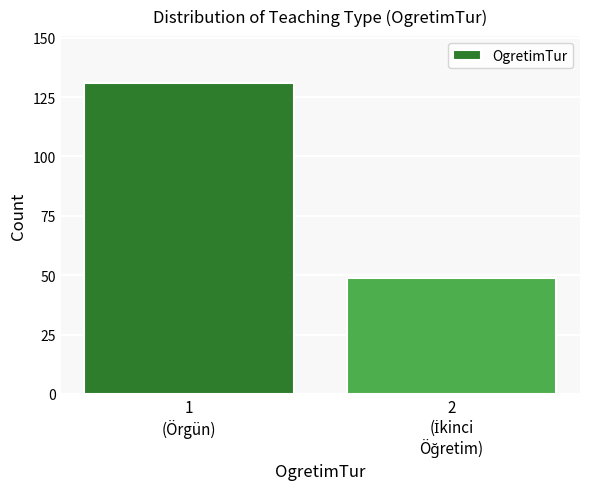

Reading left to right, extract all data points from this chart.

131	49